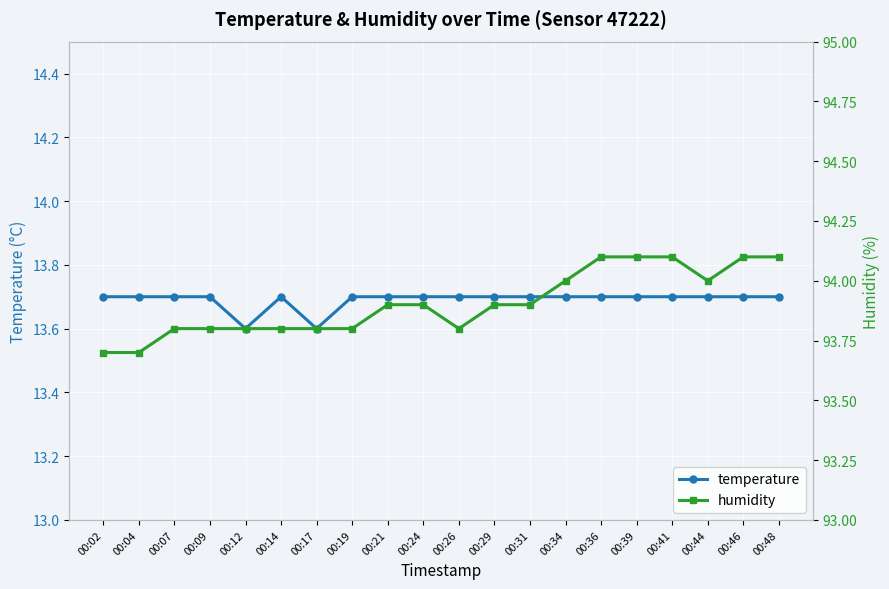

List the labels in order of temperature value, largest first.

00:02, 00:04, 00:07, 00:09, 00:14, 00:19, 00:21, 00:24, 00:26, 00:29, 00:31, 00:34, 00:36, 00:39, 00:41, 00:44, 00:46, 00:48, 00:12, 00:17